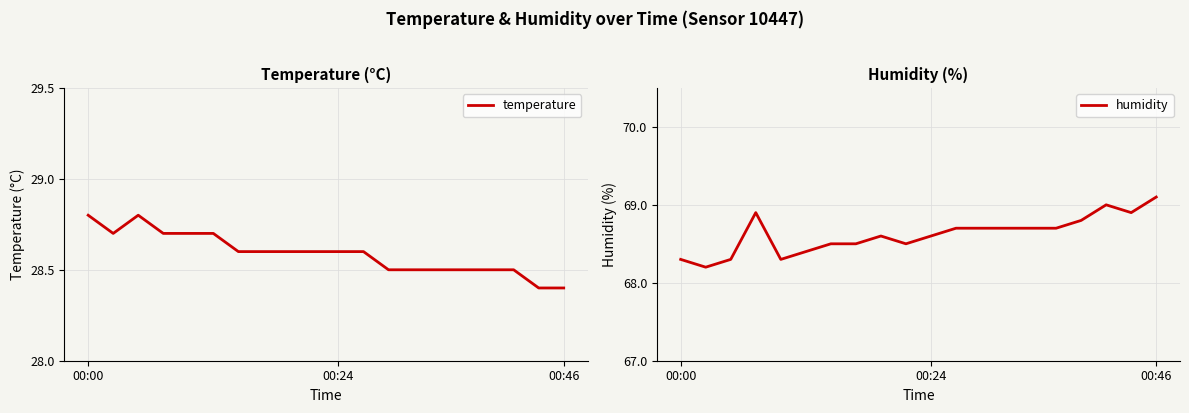

True or false: temperature and humidity intersect in this chart.

False